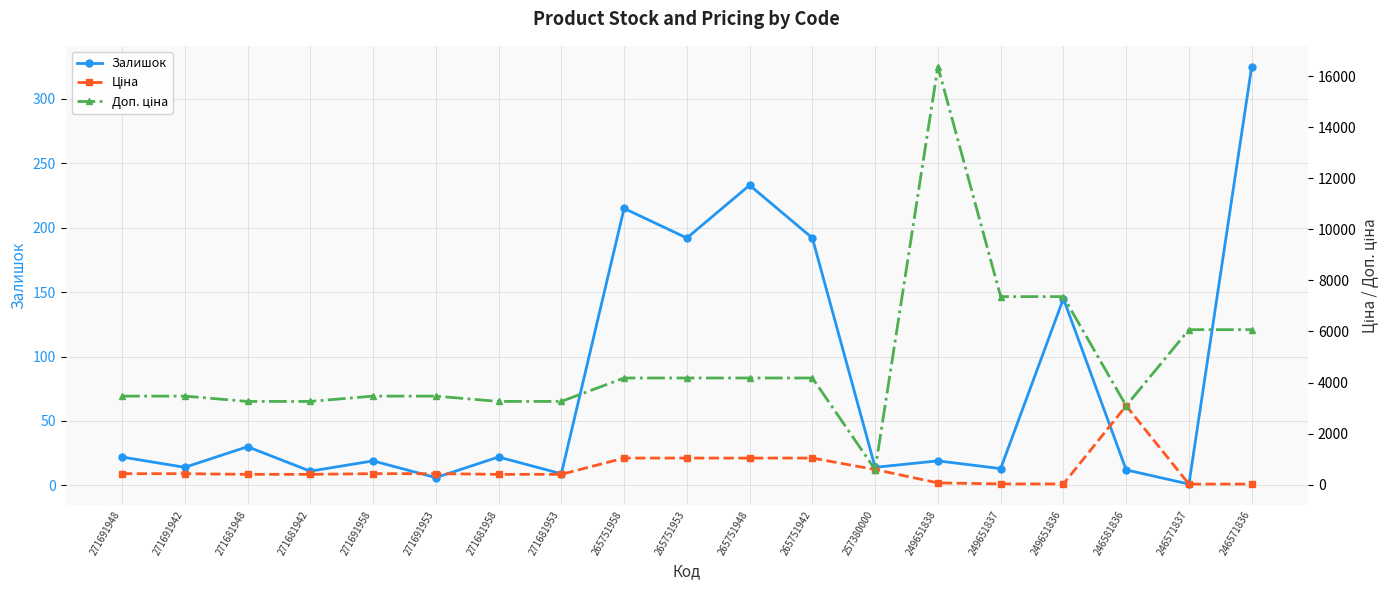

How many series are shown in this chart?

3